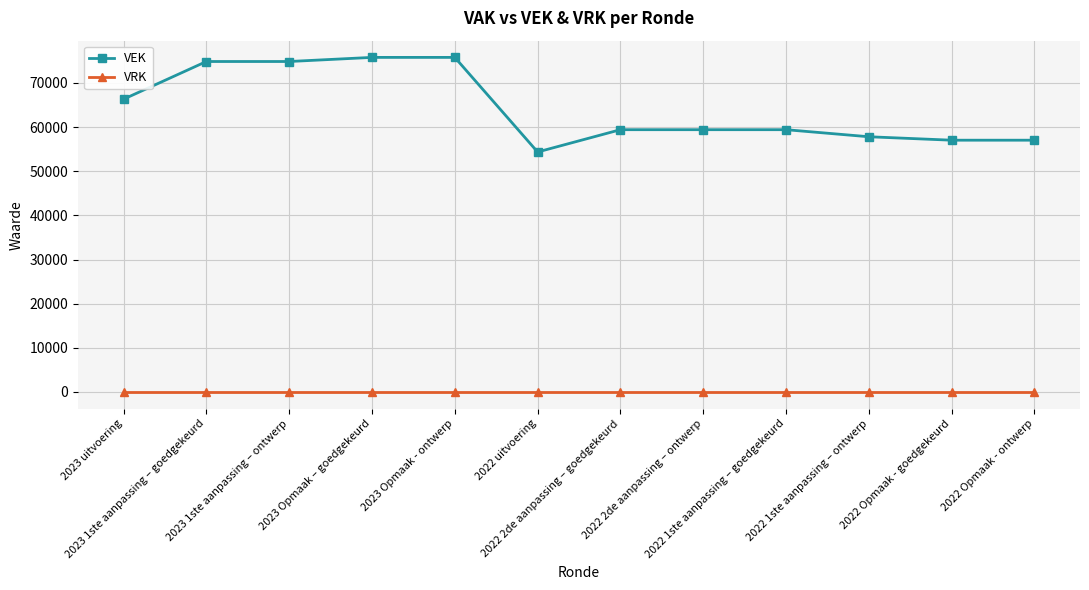

True or false: VRK and VEK intersect in this chart.

False